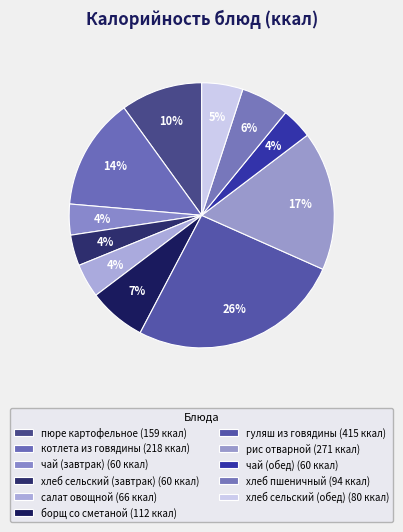

To the nearest percent, what is the average slice percentage?

9%